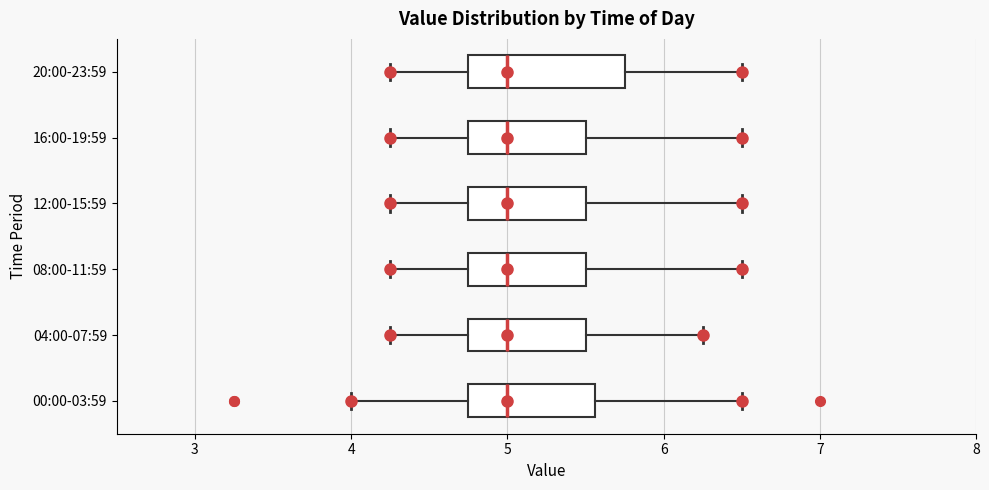

Where is the left edge of the box for 20:00-23:59 on the x-axis? The values are not printed on the chart, so give them approximately, as read against the axis.

4.8